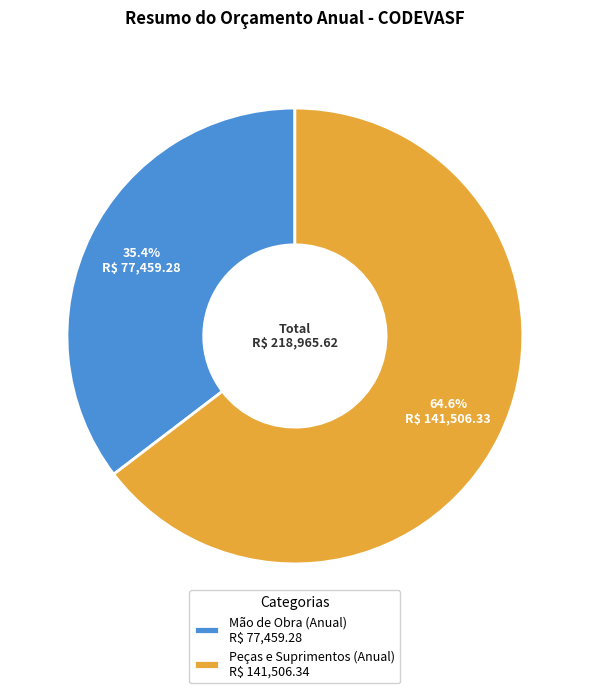

The Mão de Obra (Anual) slice represents 35% of the pie. True or false?

True